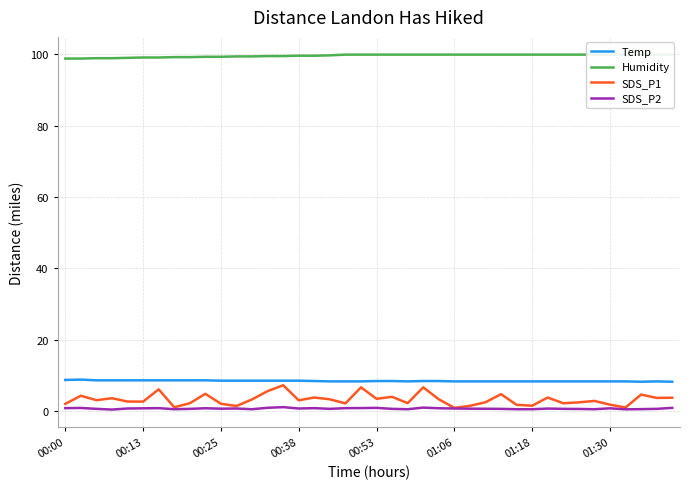

In SDS_P1, how many points are lower than both neighbors (excluding endpoints)?

13